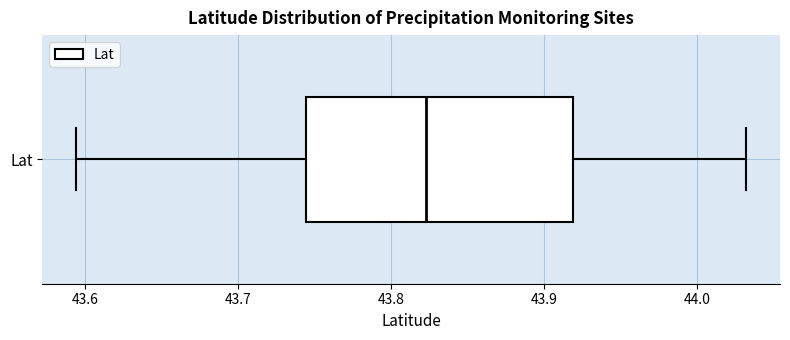

Read this box plot against the x-axis: the position of the median line, the range covered by the box, and the ends of both whiskers. The values are not printed on the chart, so give them approximately, as read against the axis.

median 43.82, box 43.74 to 43.92, whiskers 43.59 to 44.03